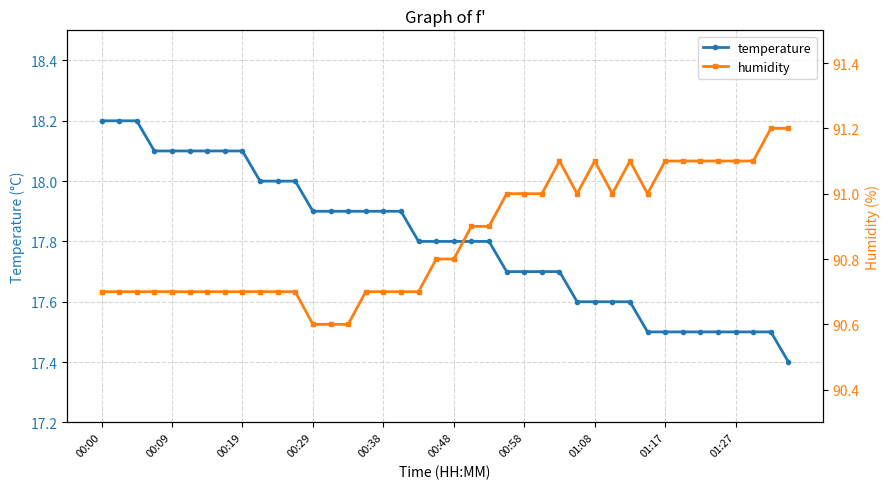

At how many categories does at least one series exceed 50?

40